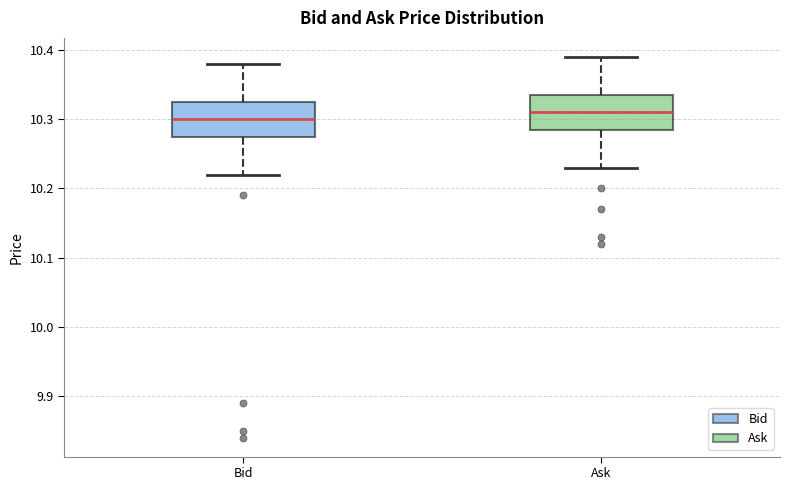

Reading left to right, read every box against the y-axis: the position of its median line, the range the box covers, and the ends of its whiskers. The values are not printed on the chart, so give them approximately, as read against the axis.

Bid: median 10.30, box 10.28 to 10.33, whiskers 10.22 to 10.38
Ask: median 10.31, box 10.29 to 10.34, whiskers 10.23 to 10.39